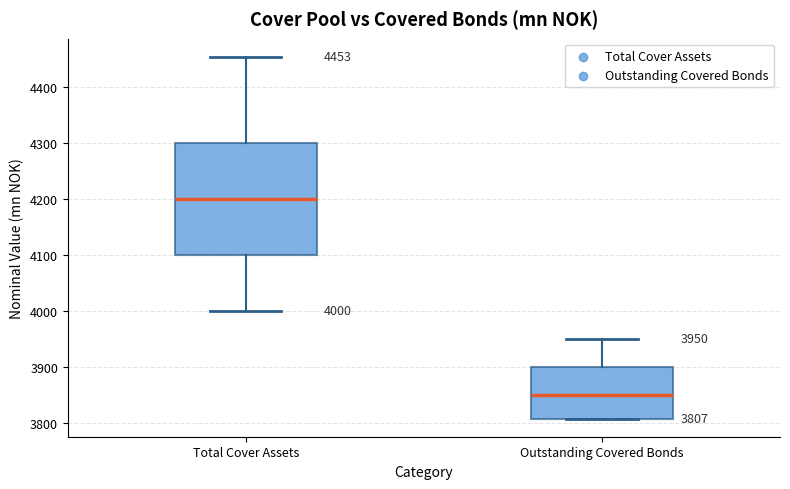

Comparing the boxes themselves (not the whiskers), which one is the tallest?

Total Cover Assets